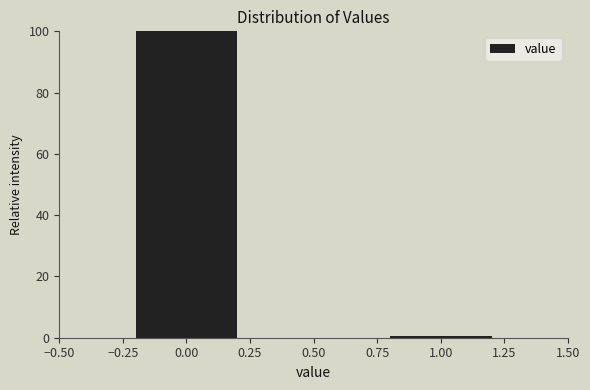

Reading left to right, list all the values displayed in this chart.

100.0	0.6